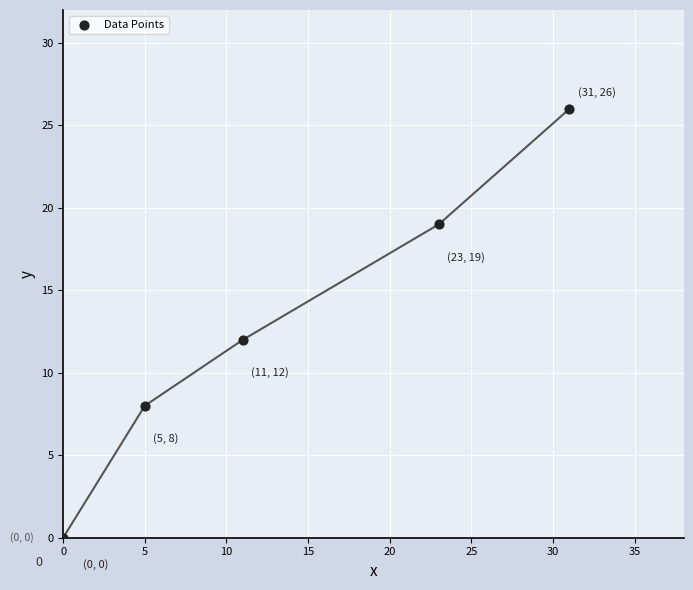

What is the average X value?

14